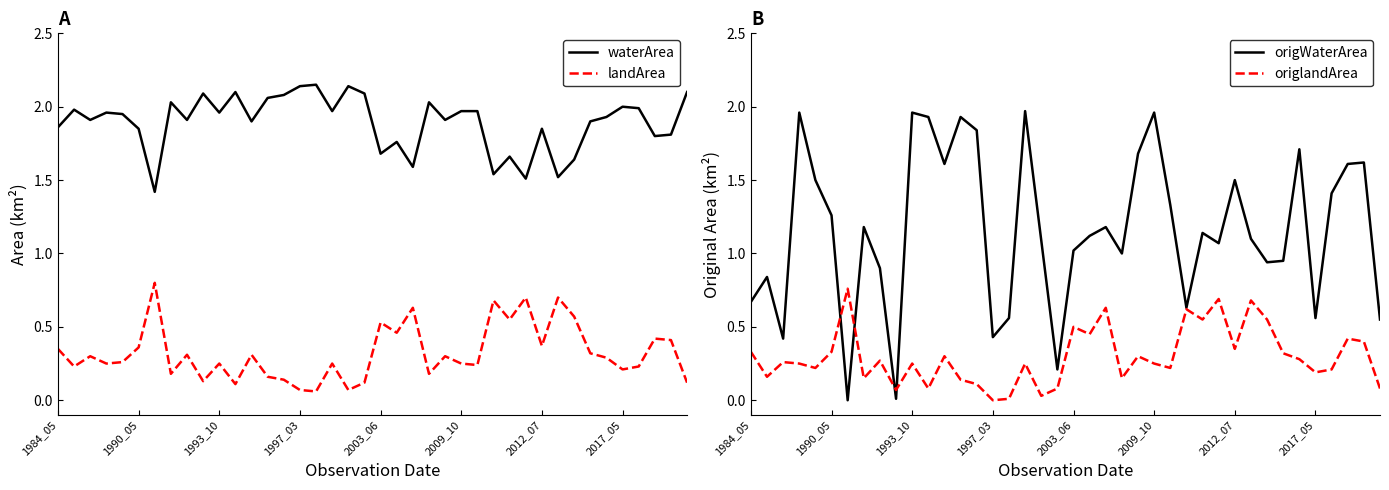

What is the difference between the highest and lowest values at 12?

1.6